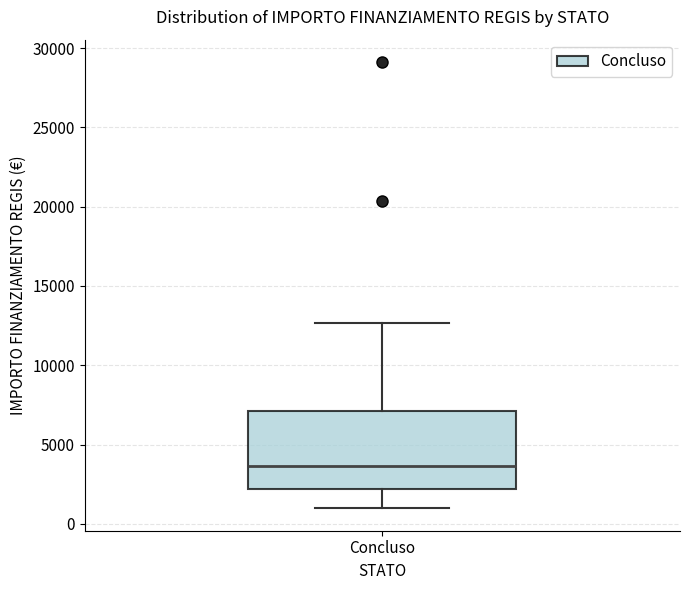

Read this box plot against the y-axis: the position of the median line, the range covered by the box, and the ends of both whiskers. The values are not printed on the chart, so give them approximately, as read against the axis.

median 3500, box 2000 to 7000, whiskers 1000 to 12500